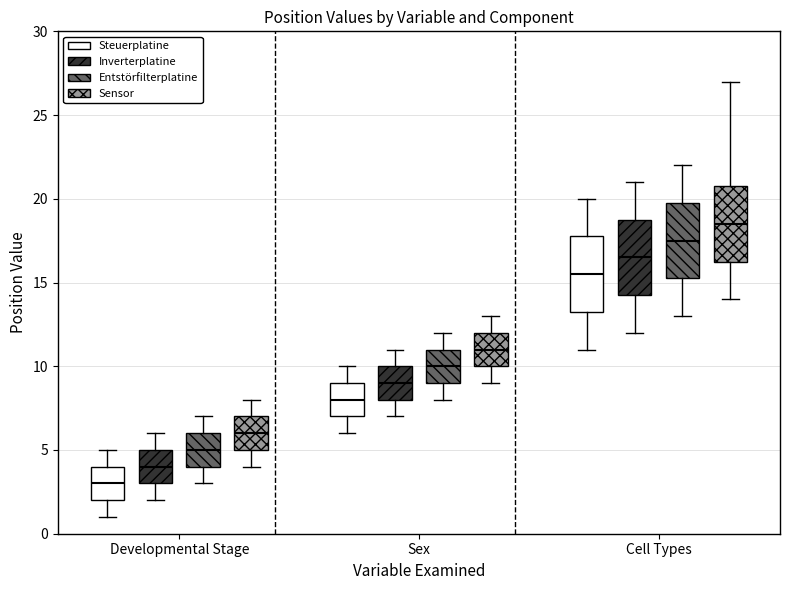

Where does the upper whisker of the box for Sex (Inverterplatine) end on the y-axis? The values are not printed on the chart, so give them approximately, as read against the axis.

11.0